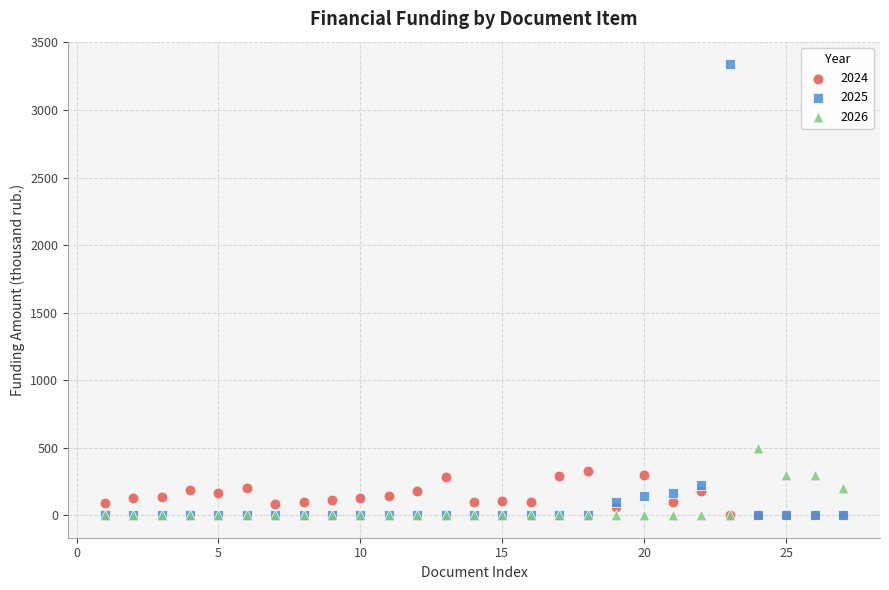

Across all series, what Y value is closest to 1669?

500.0